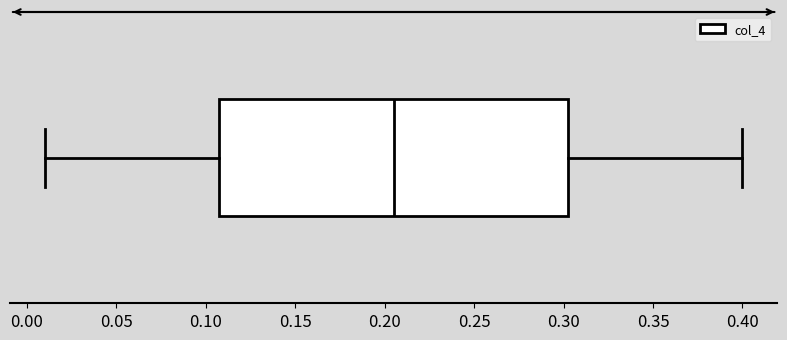

Read this box plot against the x-axis: the position of the median line, the range covered by the box, and the ends of both whiskers. The values are not printed on the chart, so give them approximately, as read against the axis.

median 0.205, box 0.110 to 0.305, whiskers 0.010 to 0.400